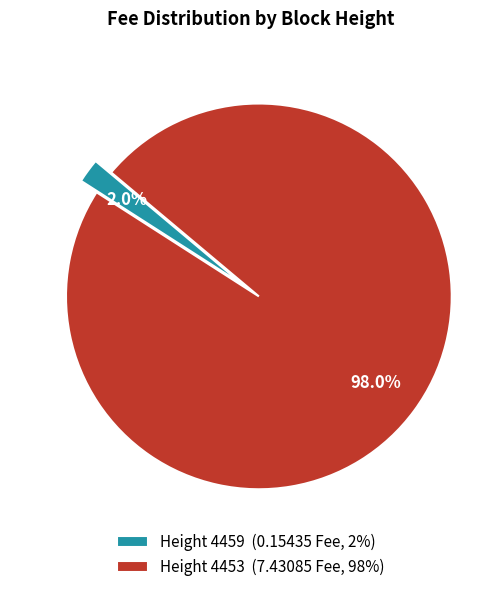

Is there a majority slice in this chart?

Yes